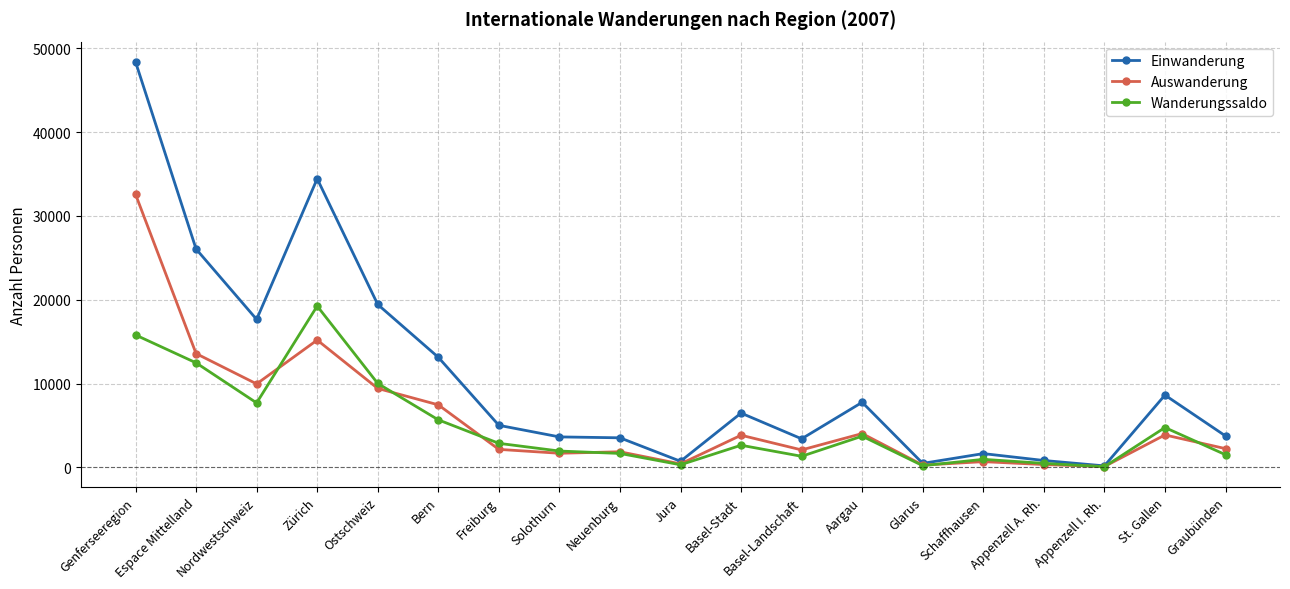

What is the value of the Wanderungssaldo point at the 2nd from the left?

12471